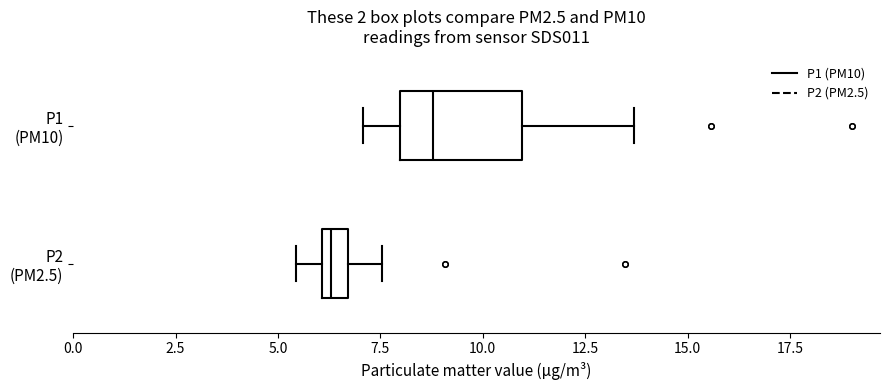

Comparing the boxes themselves (not the whiskers), which one is the widest?

P1 (PM10)